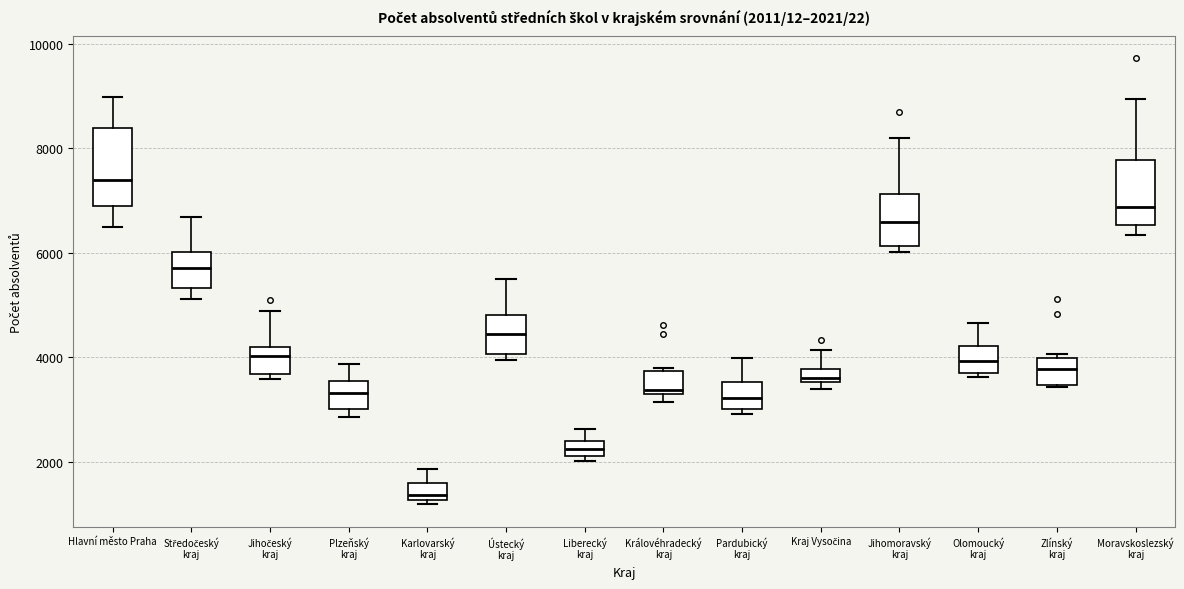

Which box is the tallest, from its lower edge to its upper edge?

Hlavní město Praha